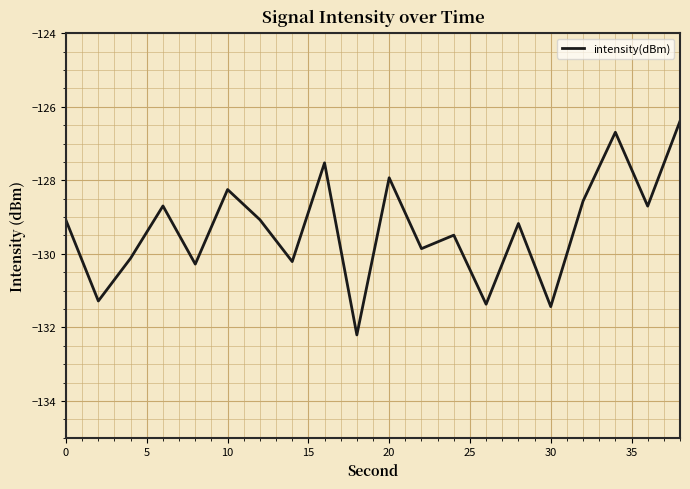

What is the greatest value displayed?

-126.4